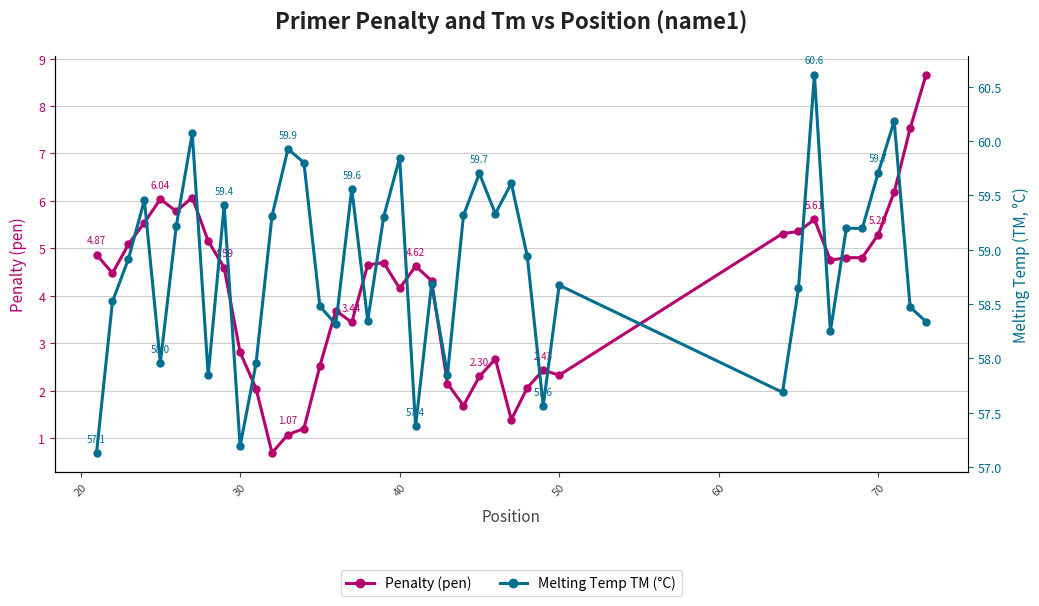

True or false: Melting Temp TM (°C) has more than 2 points higher than both neighbors.

True